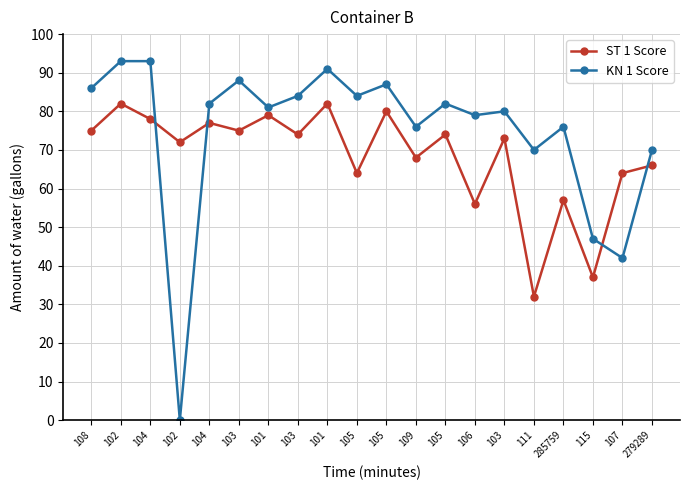

What are all the series names shown in the legend?

ST 1 Score, KN 1 Score